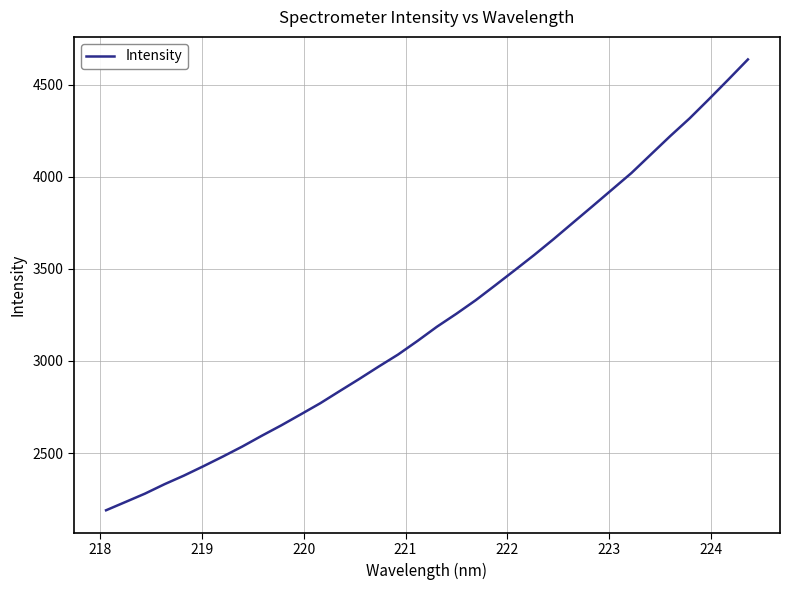

What is the difference between the maximum and minimum values?

2446.8